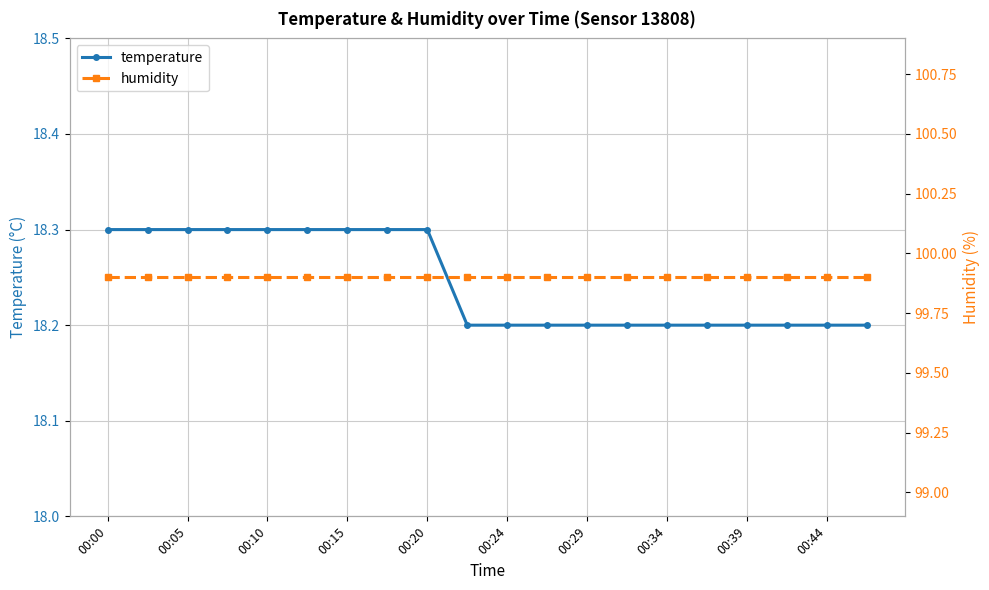

The value of temperature at 00:39 is 18.2. True or false?

True